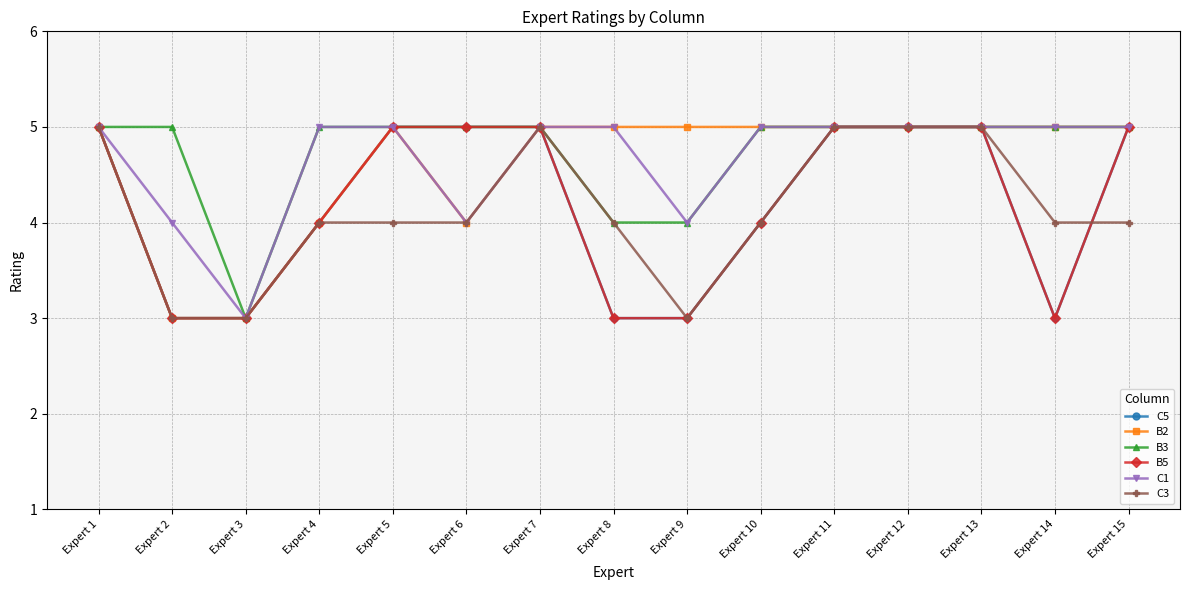

What is the value of the B2 point at the 7th from the left?

5